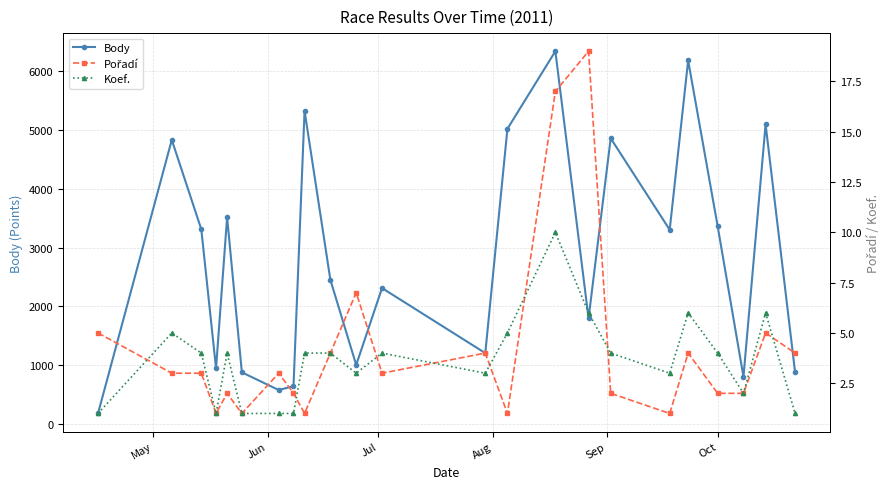

In Body, how many points are higher than both neighbors (excluding endpoints)?

8